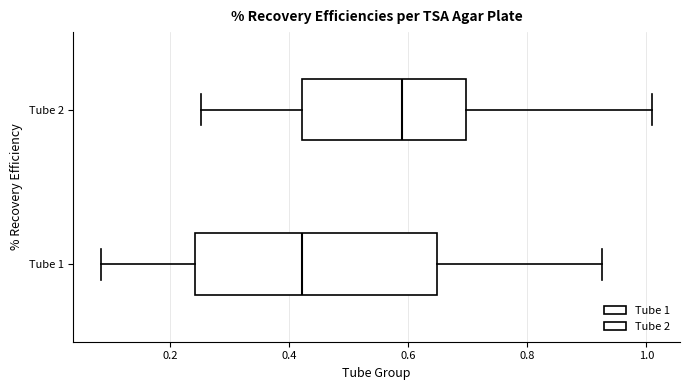

Reading bottom to top, transcribe this box plot: for each box, give where its median line is, the range the box spans, and where its two whiskers end, as read against the x-axis. The values are not printed on the chart, so give them approximately, as read against the axis.

Tube 1: median 0.42, box 0.24 to 0.64, whiskers 0.08 to 0.92
Tube 2: median 0.58, box 0.42 to 0.70, whiskers 0.26 to 1.02